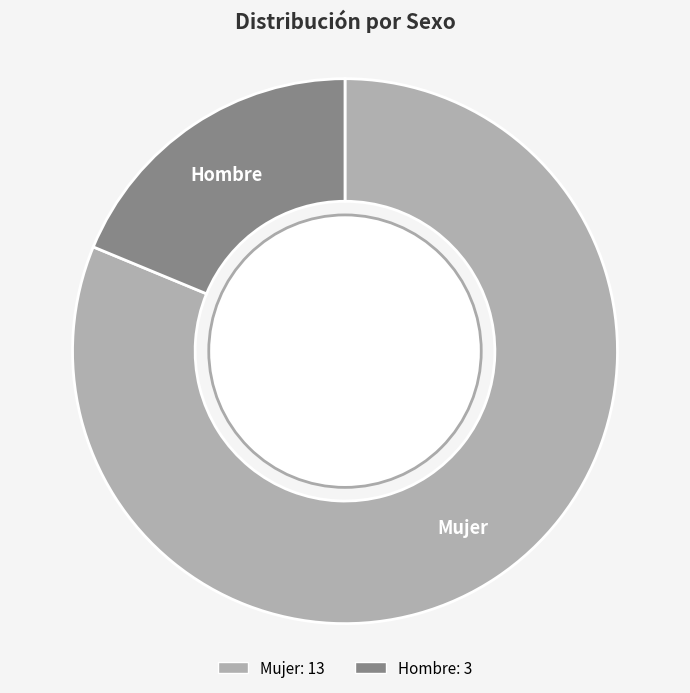

How many slices are in this pie chart?

2